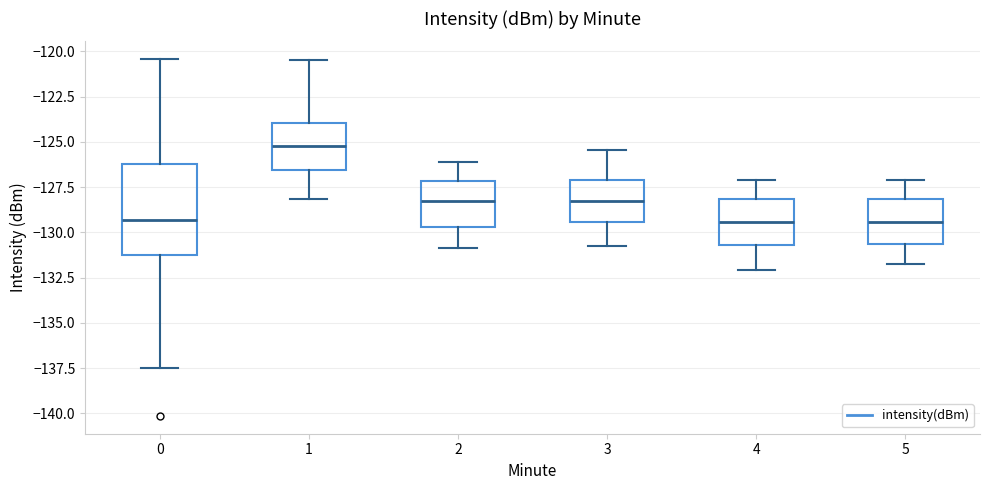

Where does the lower whisker of the box at x = 5 end on the y-axis? The values are not printed on the chart, so give them approximately, as read against the axis.

-132.0